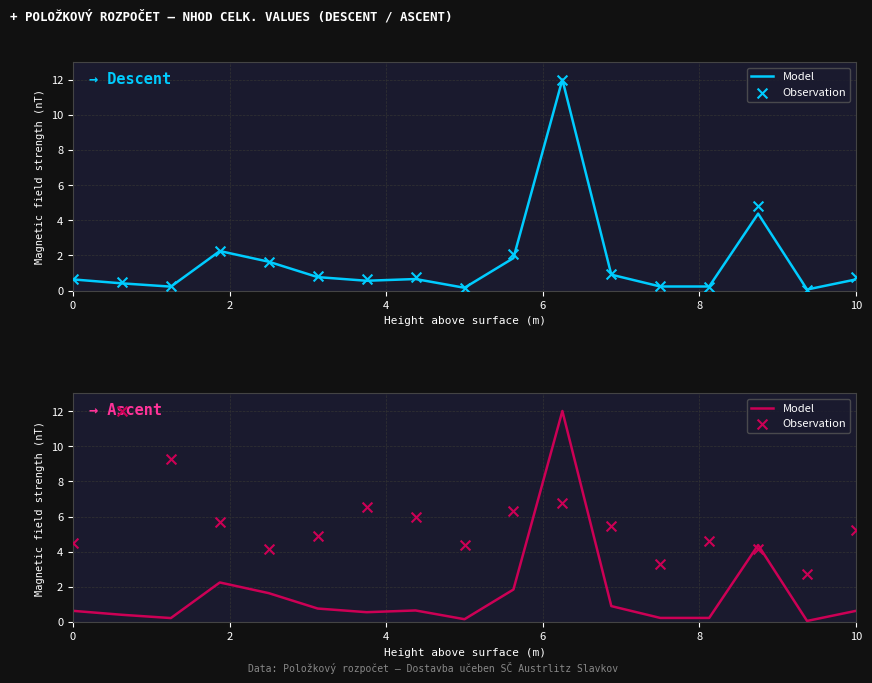

What is the total value across all series at 4?

9.5